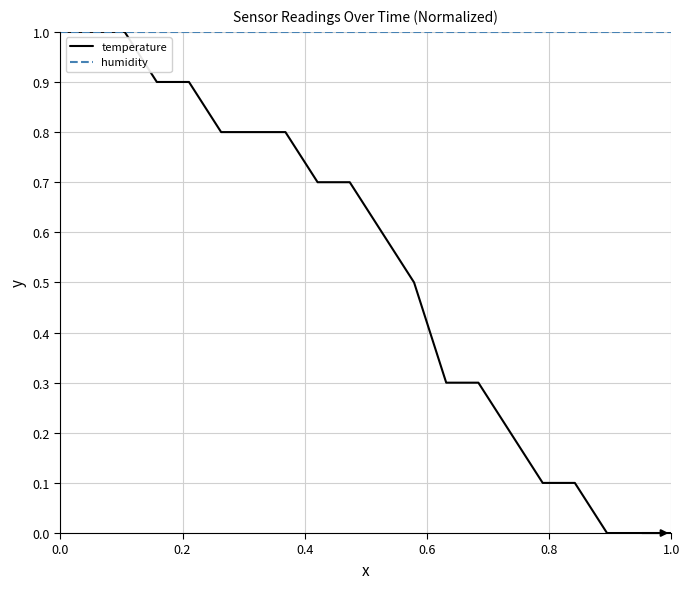

What is the maximum value shown in the chart?

1.0